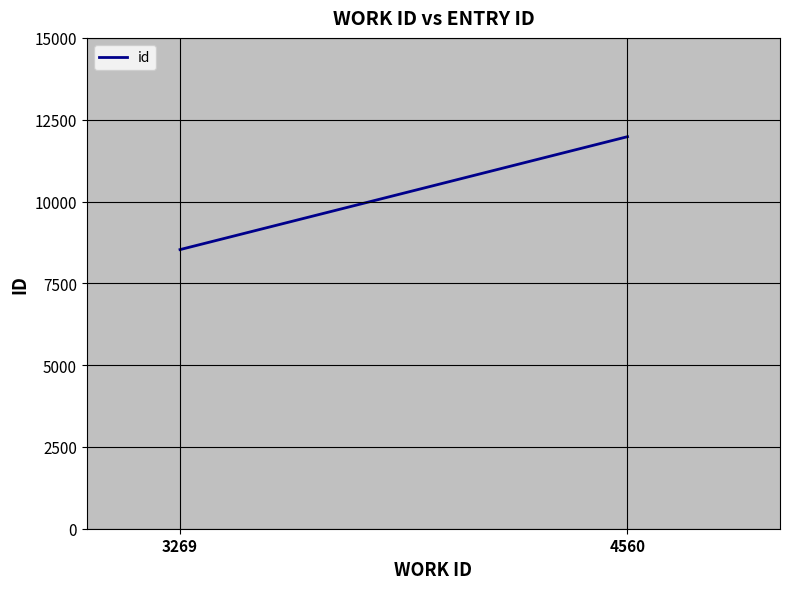

How many lines are shown in the chart?

1